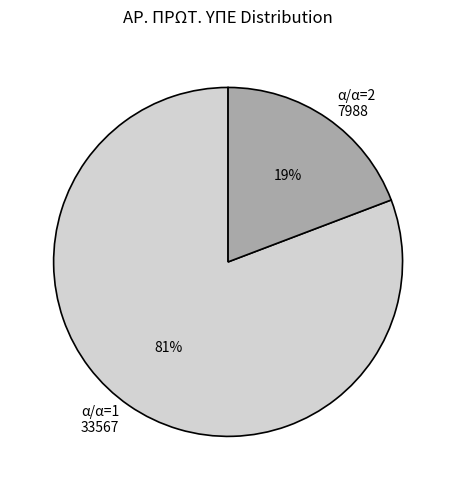

Which has a higher value, α/α=1 33567 or α/α=2 7988?

α/α=1 33567